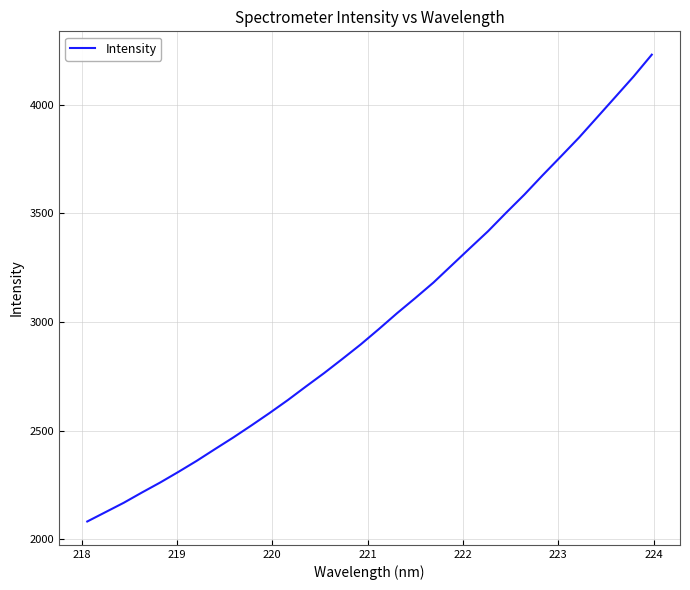

What is the minimum value shown in the chart?

2082.3